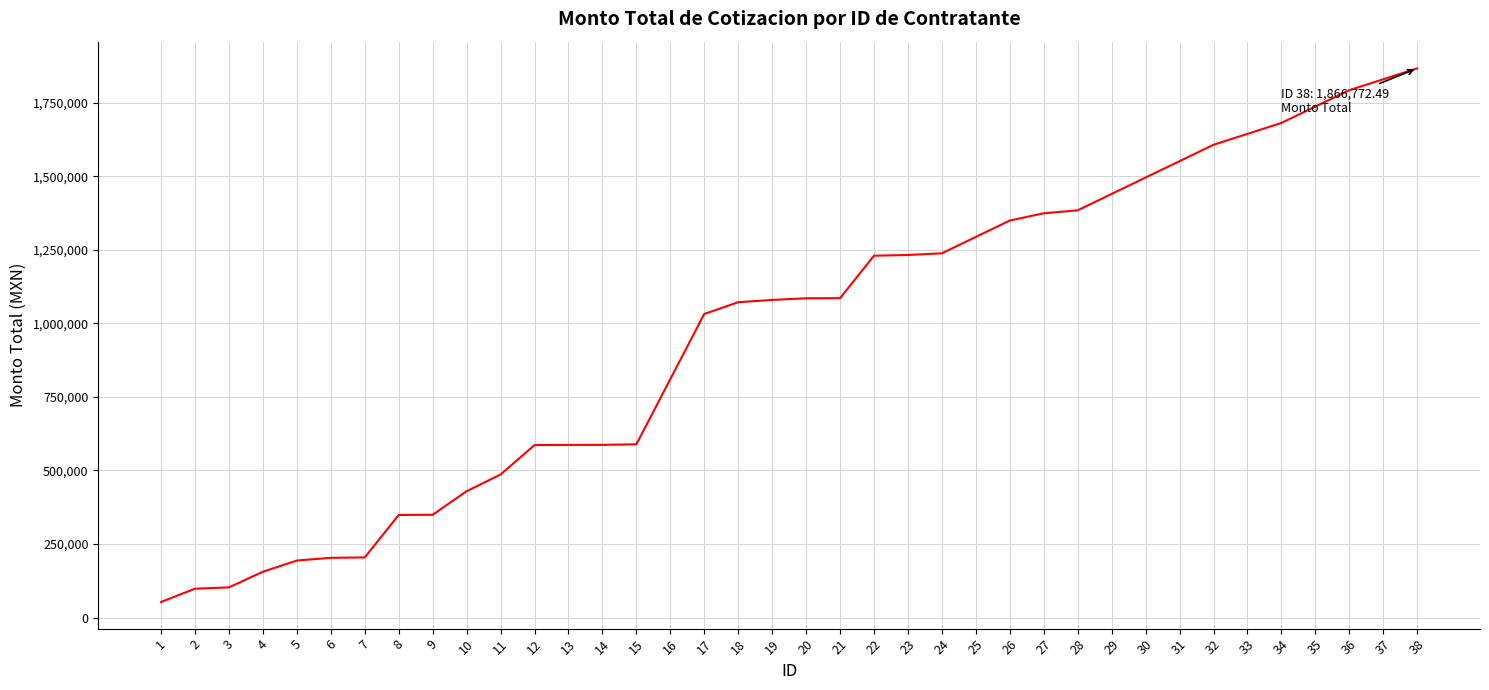

What is the ratio of the value at 16 to the value at 10?

1.9